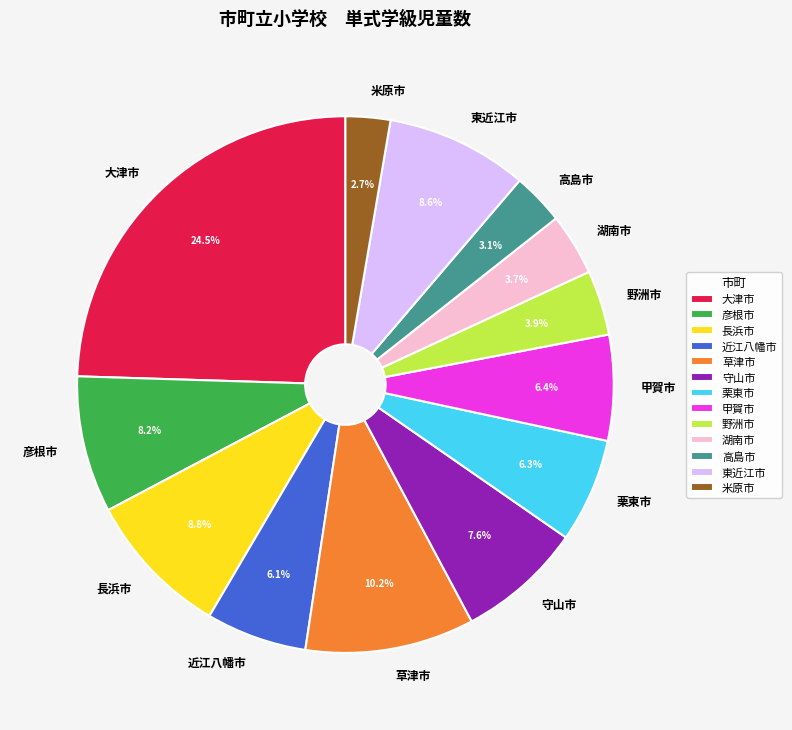

What is the ratio of the value at 東近江市 to the value at 草津市?

0.8